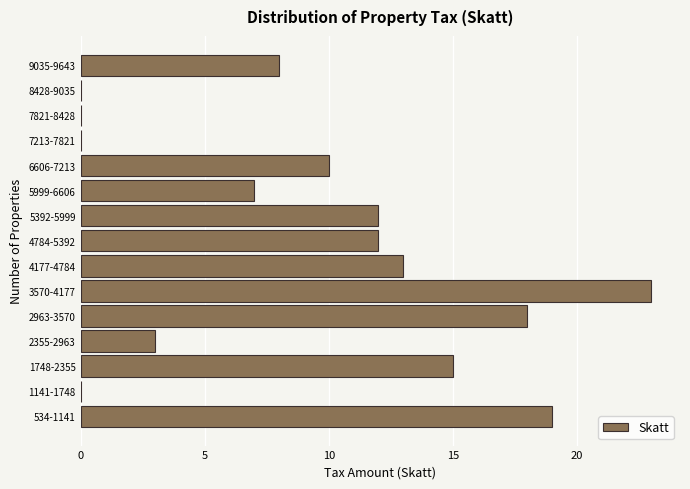

Reading bottom to top, extract all data points from this chart.

534-1141=19	1141-1748=0	1748-2355=15	2355-2963=3	2963-3570=18	3570-4177=23	4177-4784=13	4784-5392=12	5392-5999=12	5999-6606=7	6606-7213=10	7213-7821=0	7821-8428=0	8428-9035=0	9035-9643=8